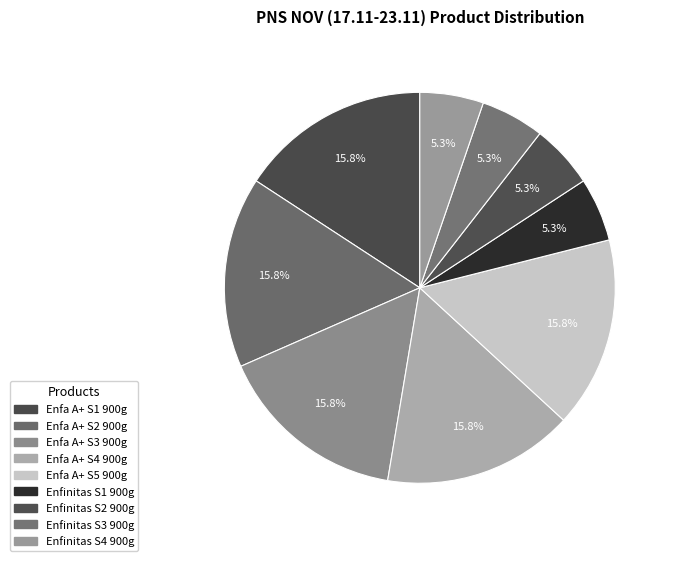

Count the number of slices in the pie.

9